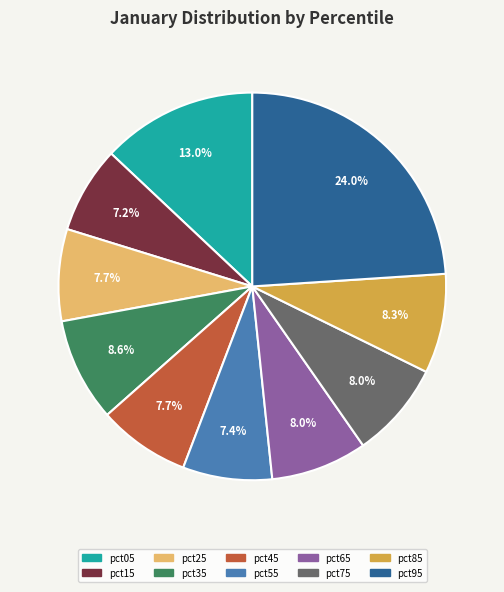

Which category has the biggest portion of the pie?

pct95